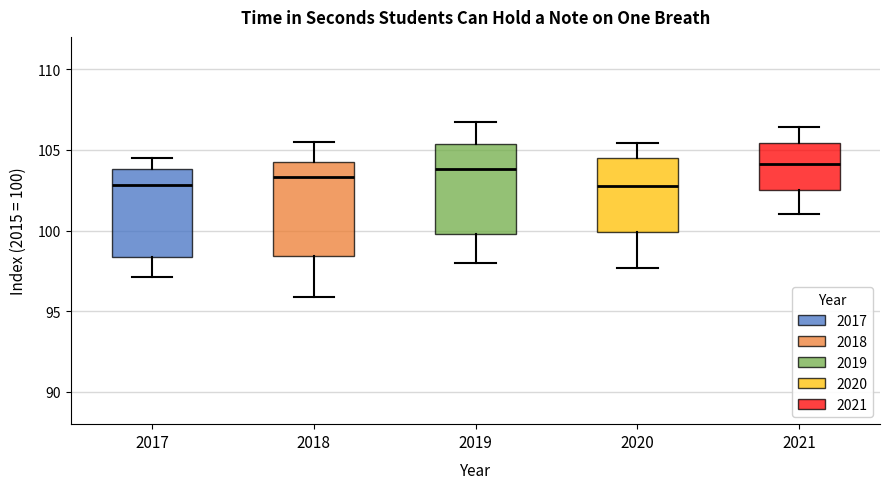

Reading left to right, transcribe this box plot: for each box, give where its median line is, the range the box spans, and where its two whiskers end, as read against the y-axis. The values are not printed on the chart, so give them approximately, as read against the axis.

2017: median 103.0, box 98.5 to 104.0, whiskers 97.0 to 104.5
2018: median 103.5, box 98.5 to 104.5, whiskers 96.0 to 105.5
2019: median 104.0, box 100.0 to 105.5, whiskers 98.0 to 106.5
2020: median 103.0, box 100.0 to 104.5, whiskers 97.5 to 105.5
2021: median 104.0, box 102.5 to 105.5, whiskers 101.0 to 106.5